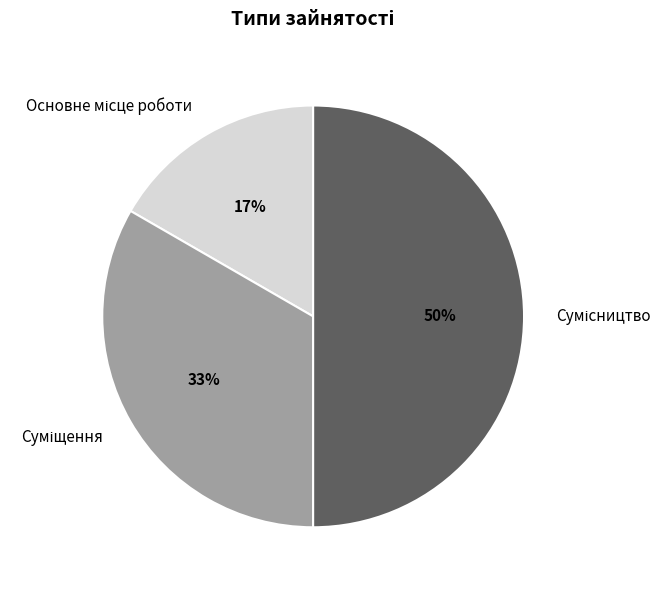

To the nearest percent, what is the average slice percentage?

33%